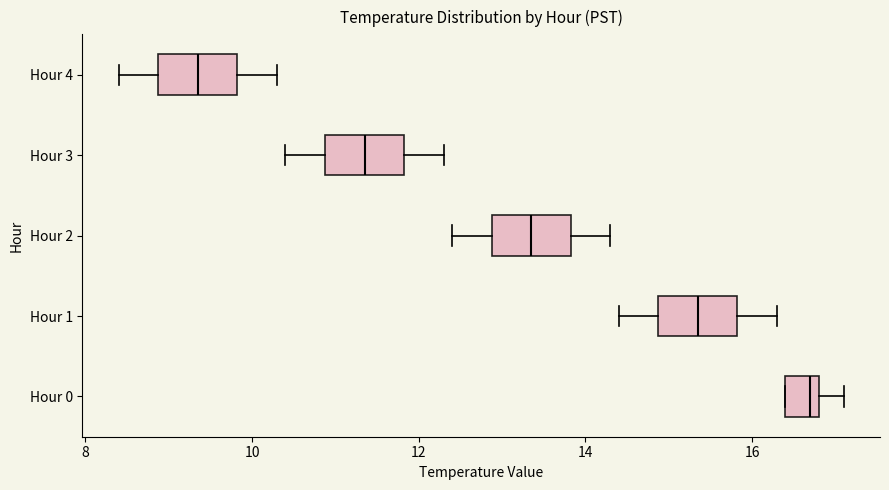

Reading bottom to top, transcribe this box plot: for each box, give where its median line is, the range the box spans, and where its two whiskers end, as read against the x-axis. The values are not printed on the chart, so give them approximately, as read against the axis.

Hour 0: median 16.8 (just left of the box's right edge), box 16.4 to 16.8, whiskers 16.4 to 17.2
Hour 1: median 15.4, box 14.8 to 15.8, whiskers 14.4 to 16.4
Hour 2: median 13.4, box 12.8 to 13.8, whiskers 12.4 to 14.4
Hour 3: median 11.4, box 10.8 to 11.8, whiskers 10.4 to 12.4
Hour 4: median 9.4, box 8.8 to 9.8, whiskers 8.4 to 10.4